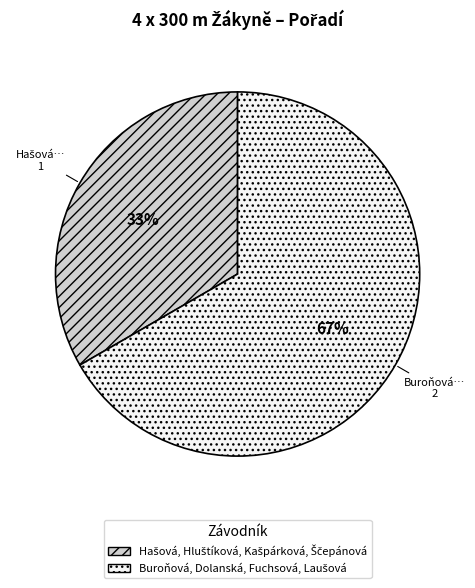

To the nearest percent, what is the average slice percentage?

50%